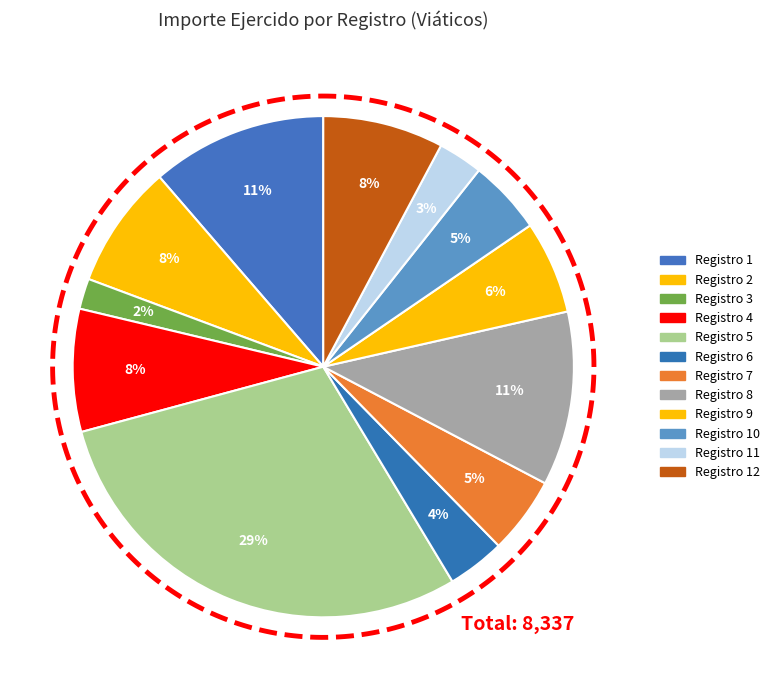

Do 1 and 12 together represent more than half of the pie?

No